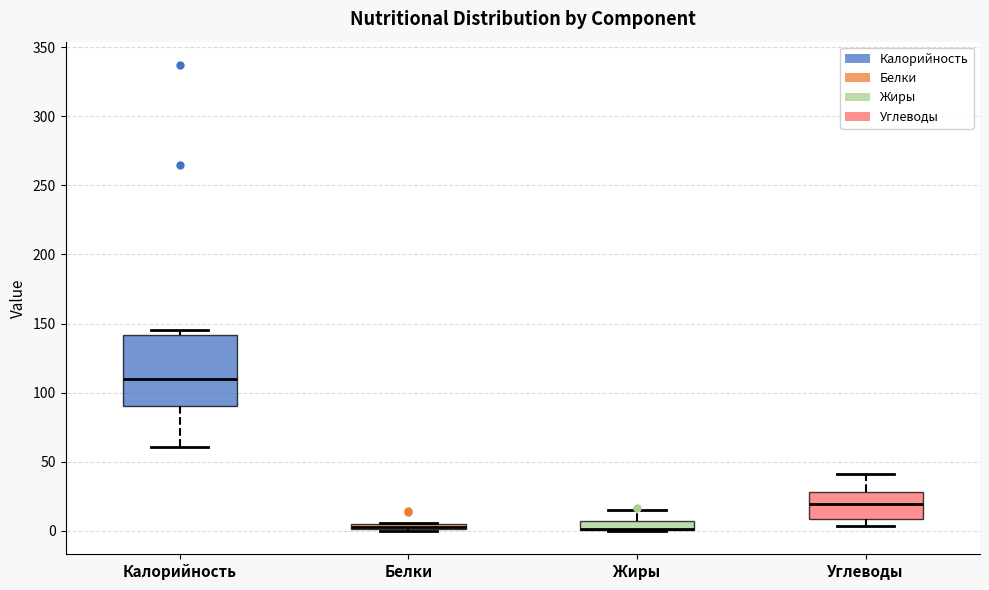

Where does the lower whisker of the box for Калорийность end on the y-axis? The values are not printed on the chart, so give them approximately, as read against the axis.

60